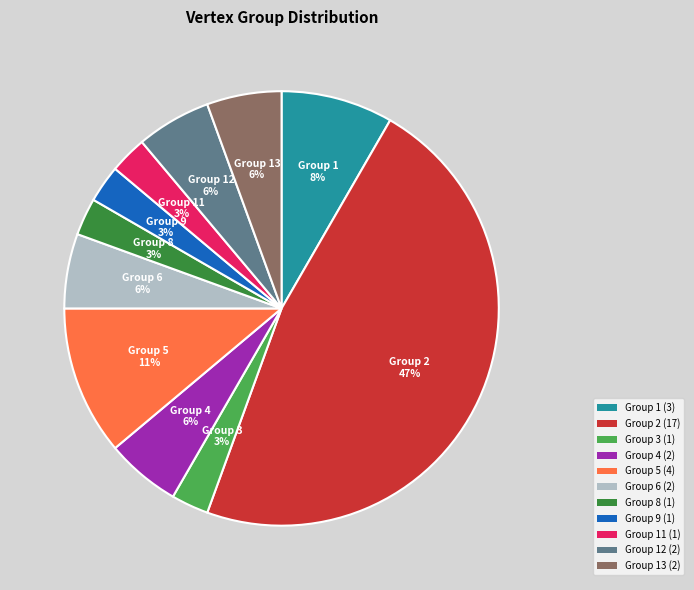

Which has a higher value, Group 2 (17) or Group 5 (4)?

Group 2 (17)